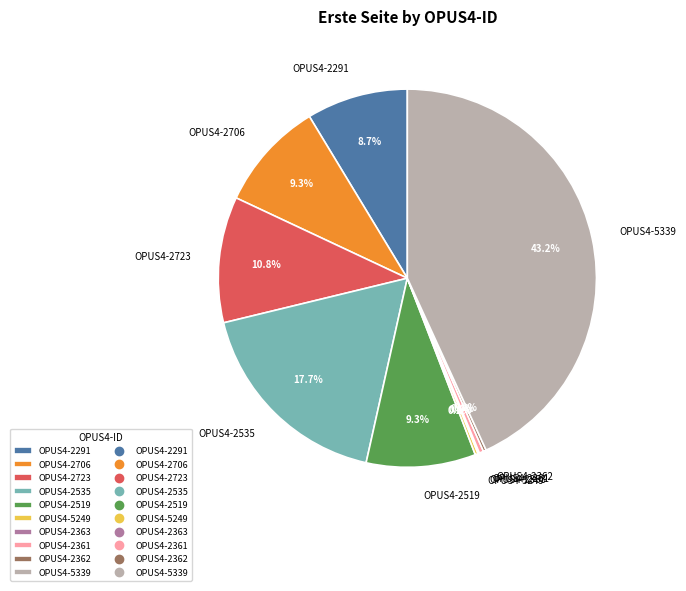

What is the largest slice in the pie chart?

OPUS4-5339